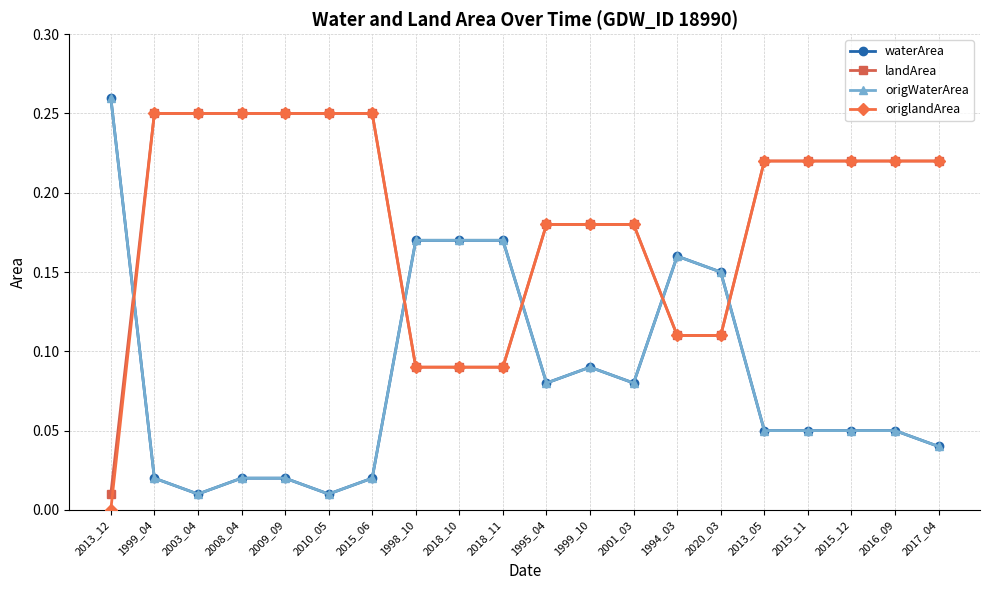

Does the chart have visible grid lines?

Yes